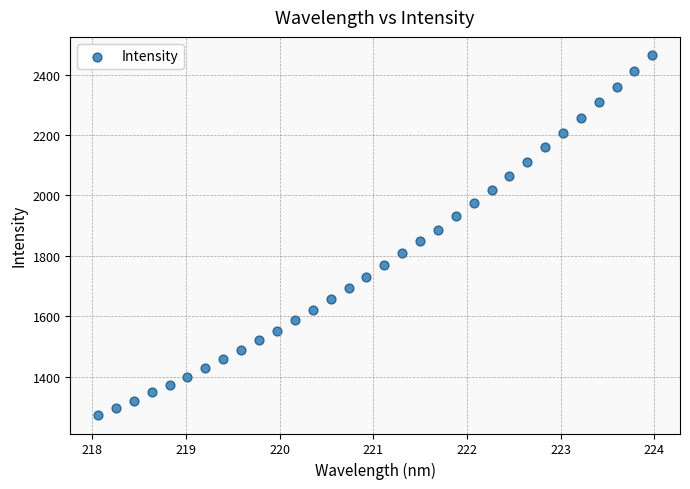

What is the range of X values (max minus min)?

5.9